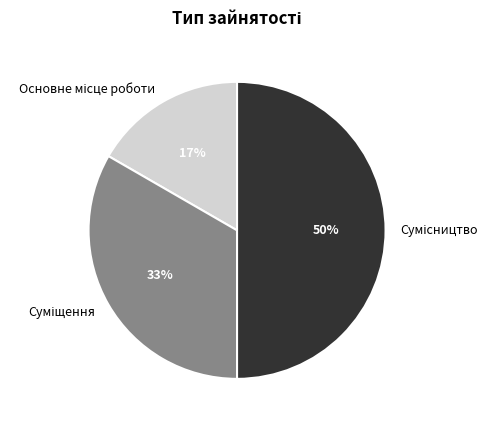

To the nearest percent, what is the difference between the largest and smallest slice percentages?

33%